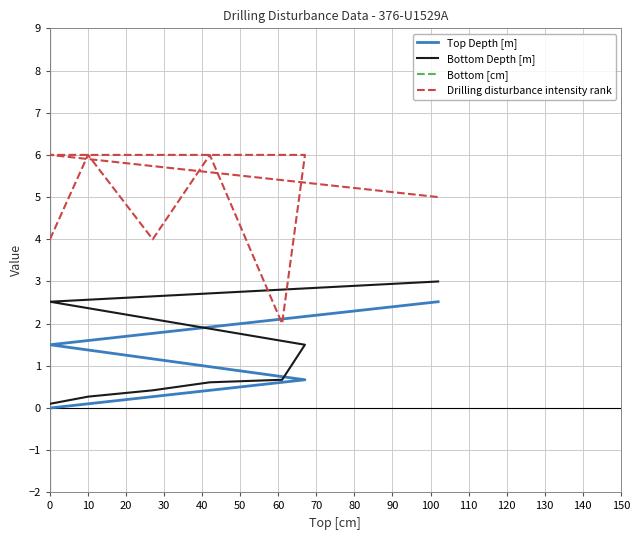

Is the value of Bottom Depth [m] at −10 greater than the value of Top Depth [m] at 40?

No